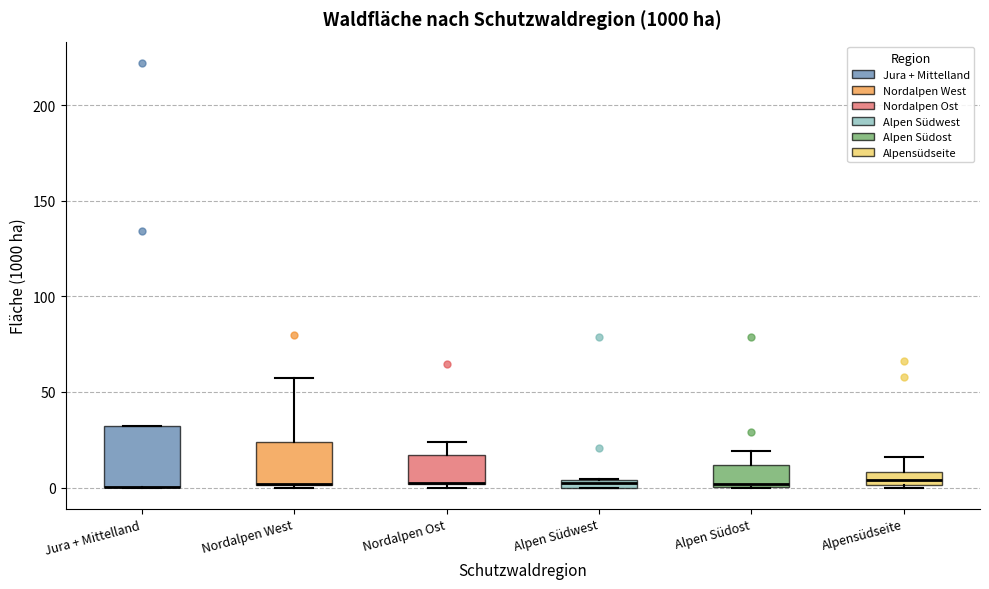

Where is the lower edge of the box for Alpensüdseite on the y-axis? The values are not printed on the chart, so give them approximately, as read against the axis.

0